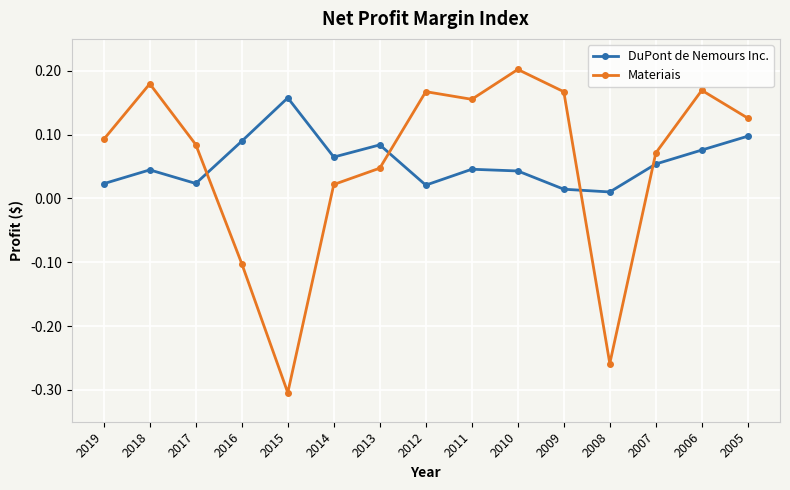

What are all the series names shown in the legend?

DuPont de Nemours Inc., Materiais